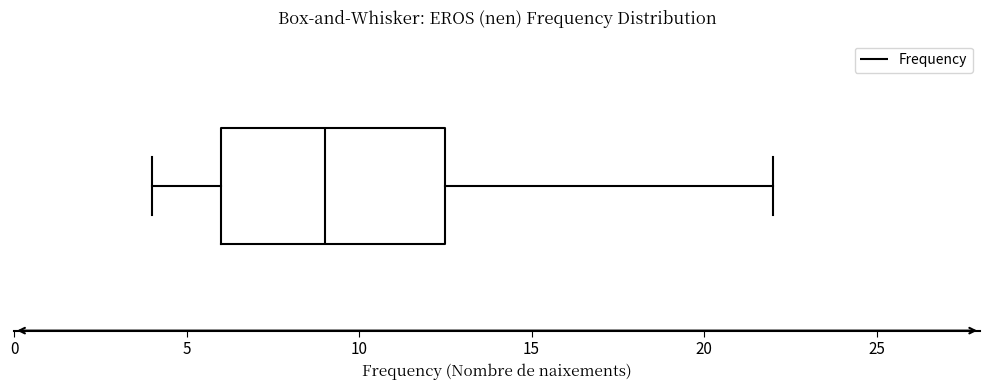

Where is the left edge of the box on the x-axis? The values are not printed on the chart, so give them approximately, as read against the axis.

6.0